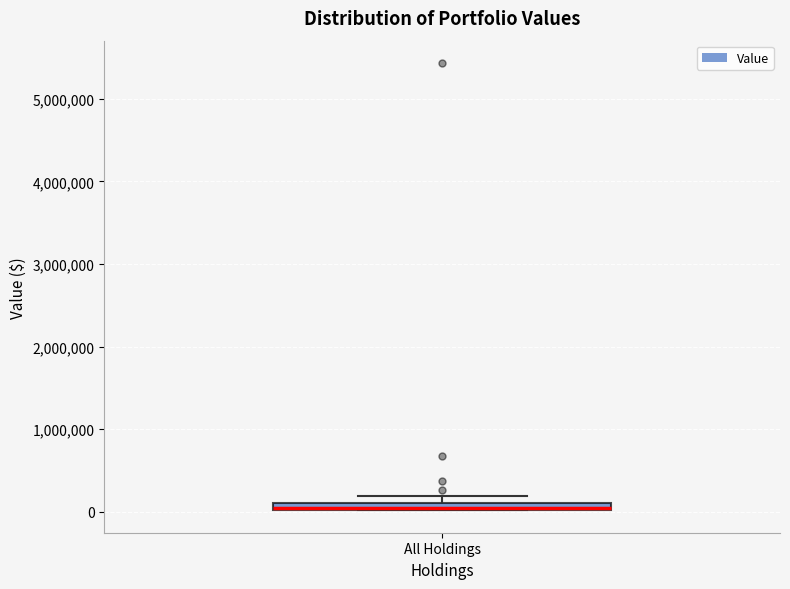

Where is the upper edge of the box for All Holdings on the y-axis? The values are not printed on the chart, so give them approximately, as read against the axis.

100000